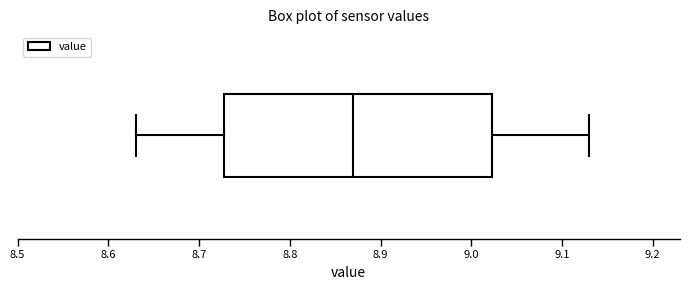

Transcribe this box plot: give where the median line is, the range the box spans, and where the two whiskers end, as read against the x-axis. The values are not printed on the chart, so give them approximately, as read against the axis.

median 8.87, box 8.73 to 9.02, whiskers 8.63 to 9.13